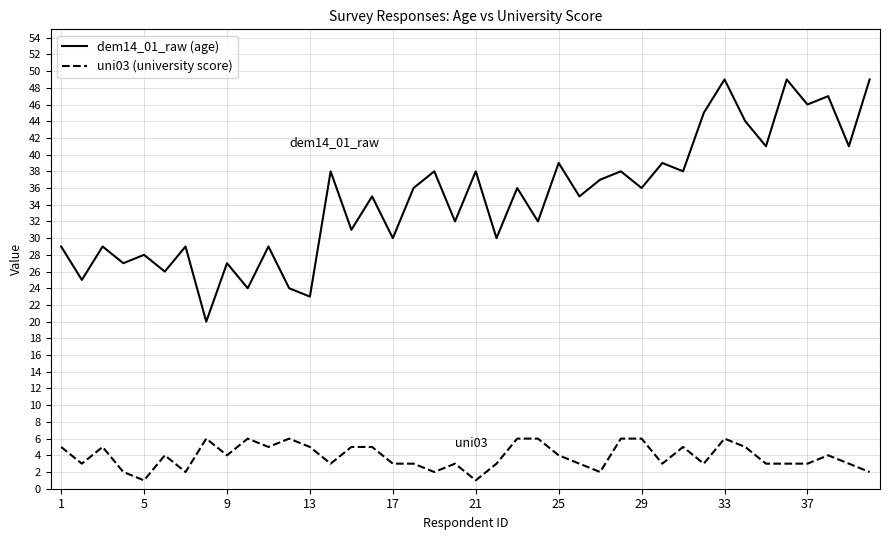

Reading right to left, list all the values displayed in this chart.

dem14_01_raw (age): 49	41	47	46	49	41	44	49	45	38	39	36	38	37	35	39	32	36	30	38	32	38	36	30	35	31	38	23	24	29	24	27	20	29	26	28	27	29	25	29
uni03 (university score): 2	3	4	3	3	3	5	6	3	5	3	6	6	2	3	4	6	6	3	1	3	2	3	3	5	5	3	5	6	5	6	4	6	2	4	1	2	5	3	5